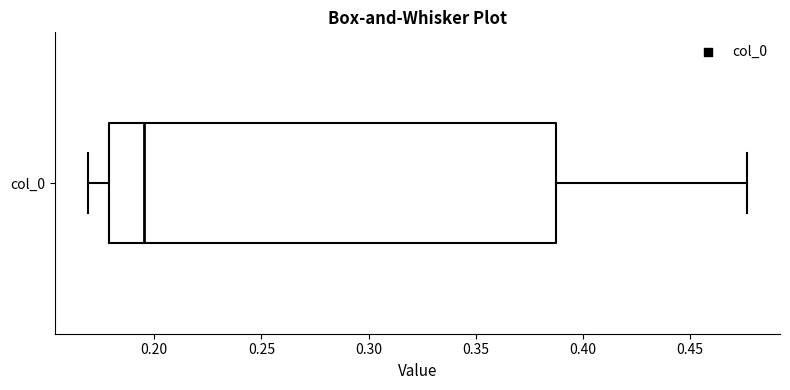

Read this box plot against the x-axis: the position of the median line, the range covered by the box, and the ends of both whiskers. The values are not printed on the chart, so give them approximately, as read against the axis.

median 0.195, box 0.180 to 0.385, whiskers 0.170 to 0.475